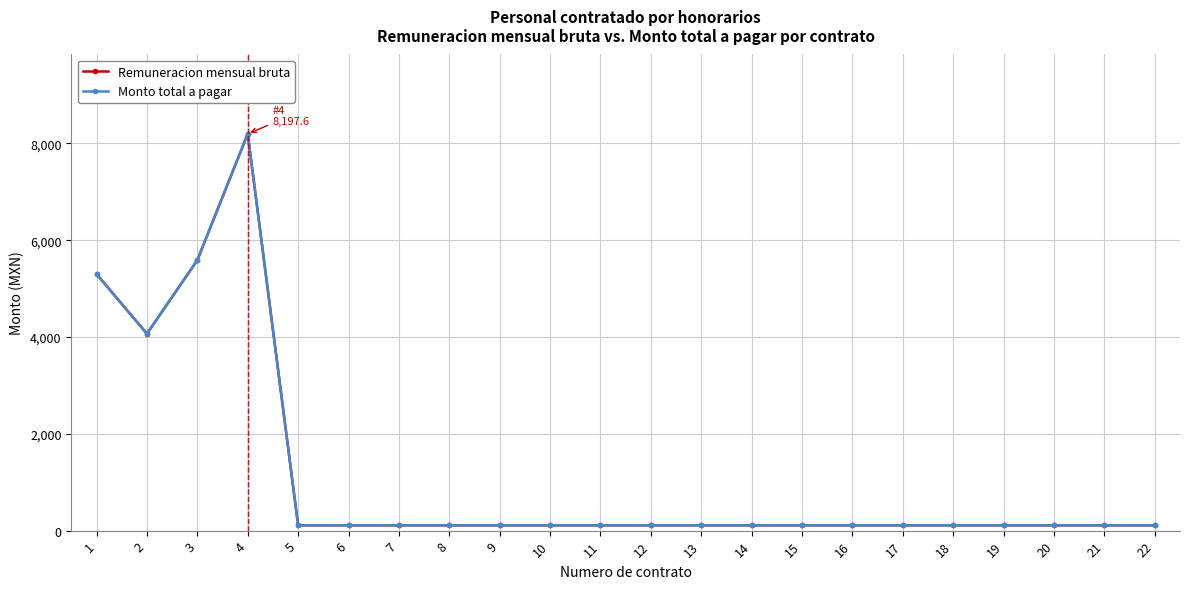

Is it true that Monto total a pagar equals 110.0 at 14?

True